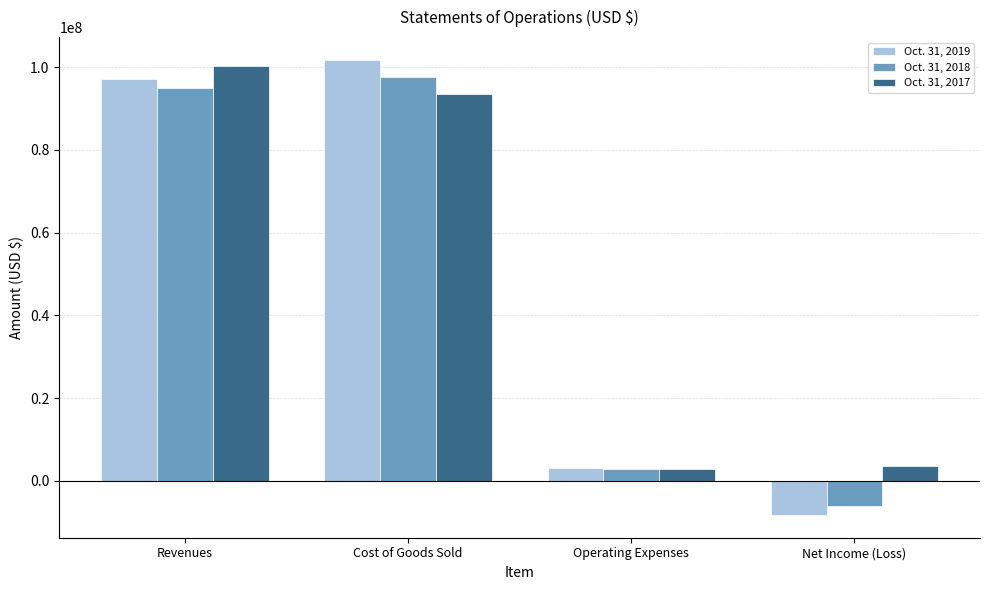

What position from the right is Revenues?

4